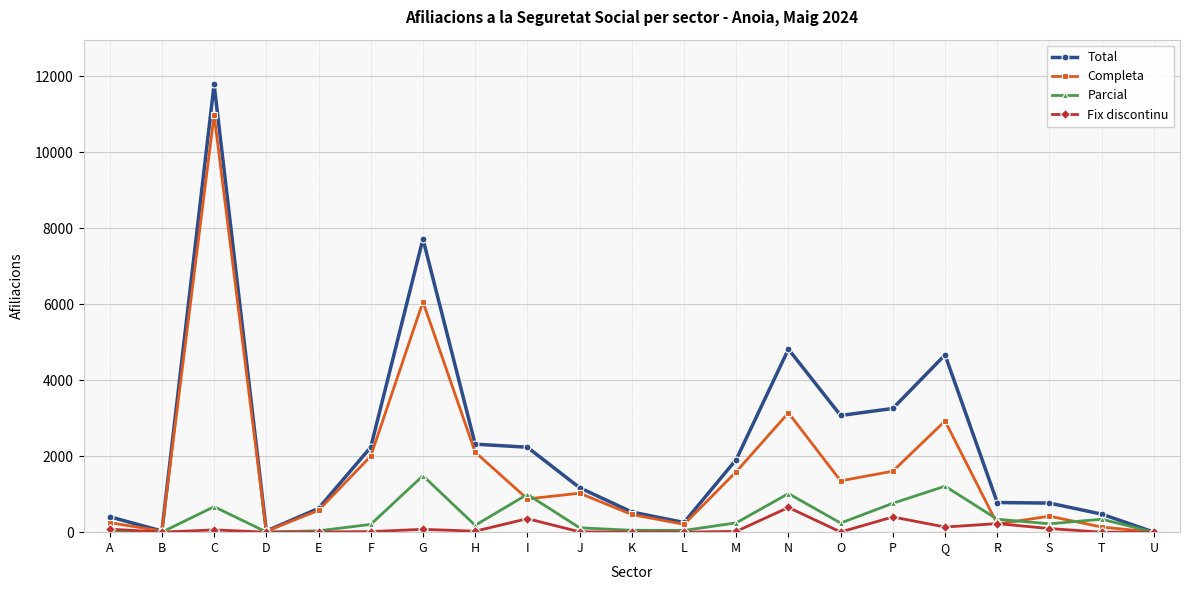

What is the value of the Total point at the 10th from the left?

1170